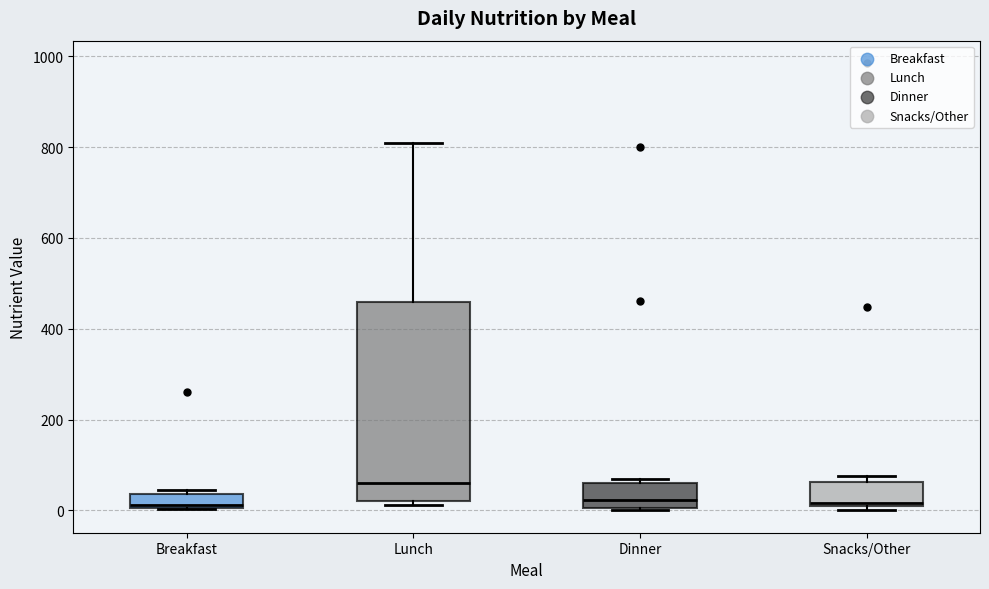

Where is the lower edge of the box for Snacks/Other on the y-axis? The values are not printed on the chart, so give them approximately, as read against the axis.

0